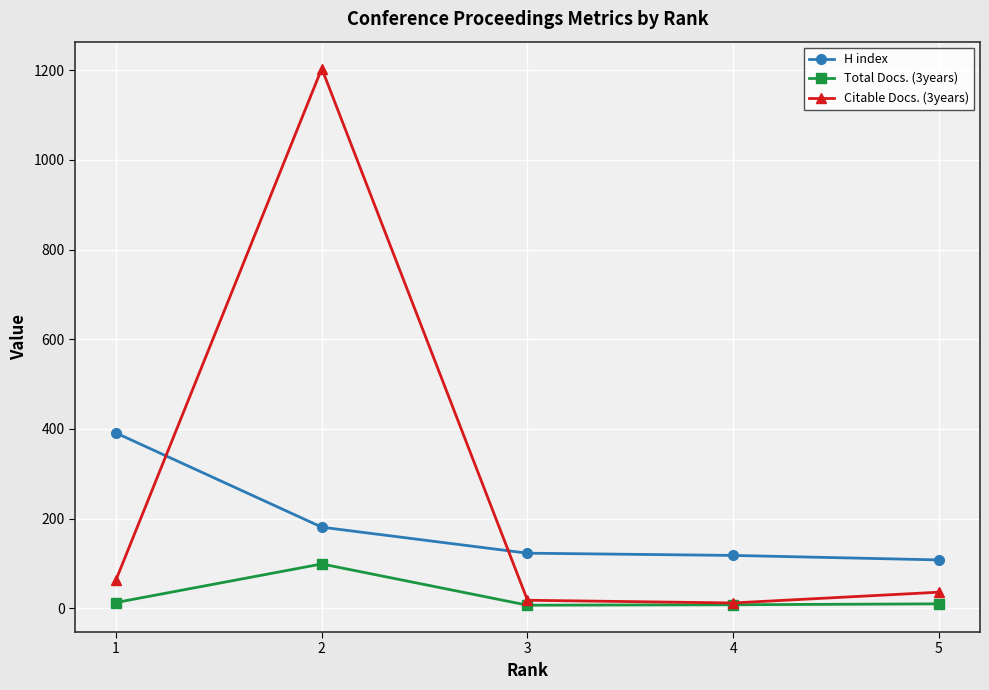

True or false: H index has more than 2 interior local peaks.

False